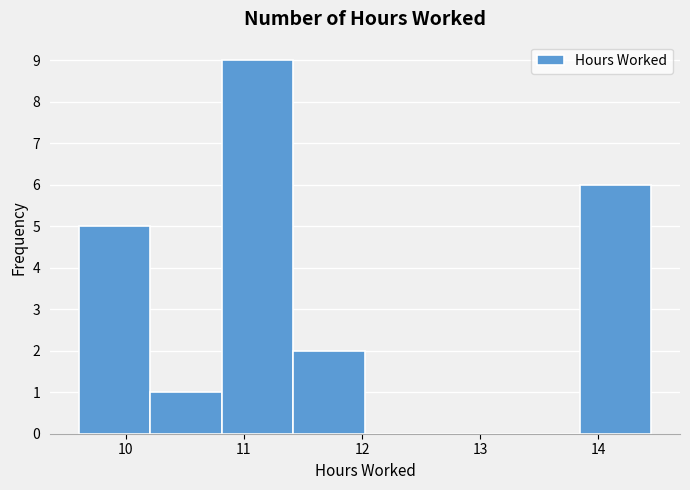

Reading left to right, transcribe this chart: for each bar, give the range it covers on the x-axis and its height. Neither the bar edges nor the heights are printed on the chart, so give them approximately, as read against the axes.

9.6 to 10.2: 5
10.2 to 10.8: 1
10.8 to 11.4: 9
11.4 to 12.0: 2
12.0 to 12.6: 0
12.6 to 13.2: 0
13.2 to 13.8: 0
13.8 to 14.5: 6